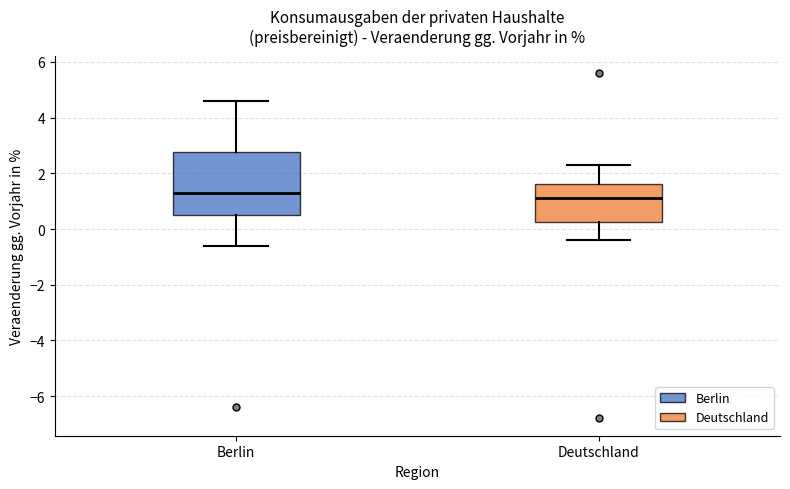

Where does the lower whisker of the box for Deutschland end on the y-axis? The values are not printed on the chart, so give them approximately, as read against the axis.

-0.4